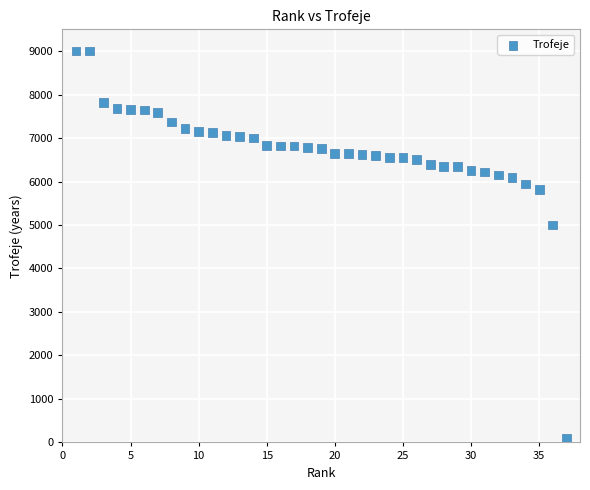

What Y value in the scatter plot is closest to 4545?

5000